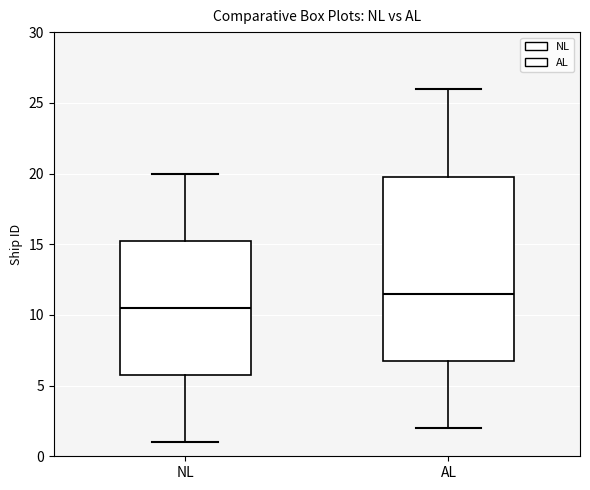

Where does the lower whisker of the box for AL end on the y-axis? The values are not printed on the chart, so give them approximately, as read against the axis.

2.0